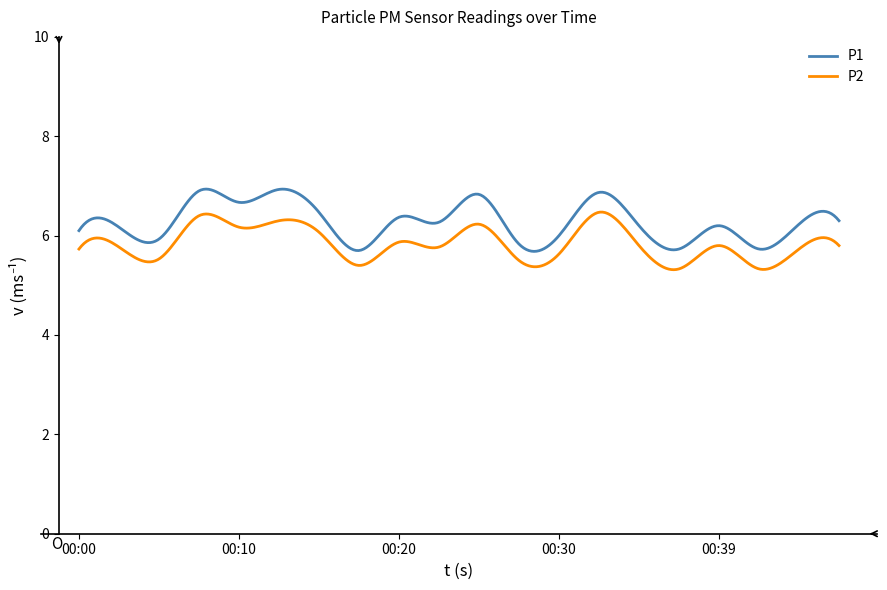

List the series in order of their peak value, lowest first.

P2, P1